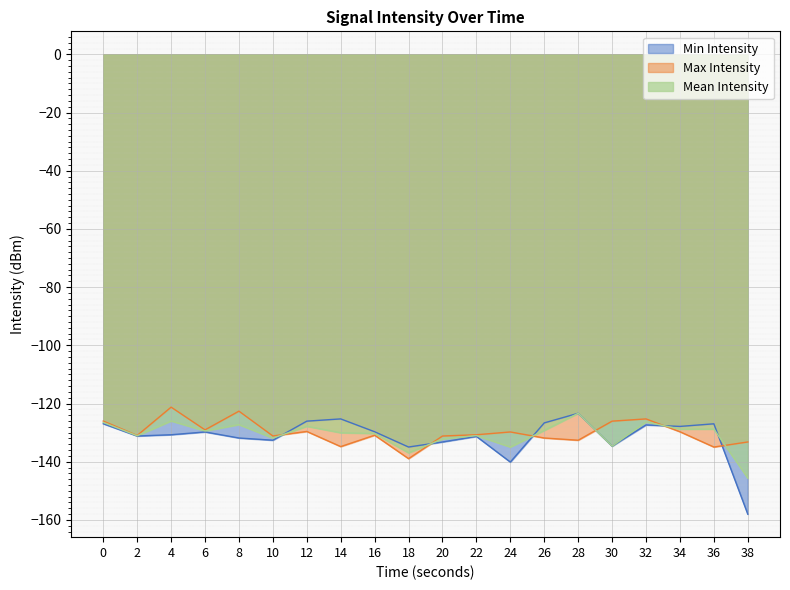

How many interior local peaks does the Min Intensity series have?

6